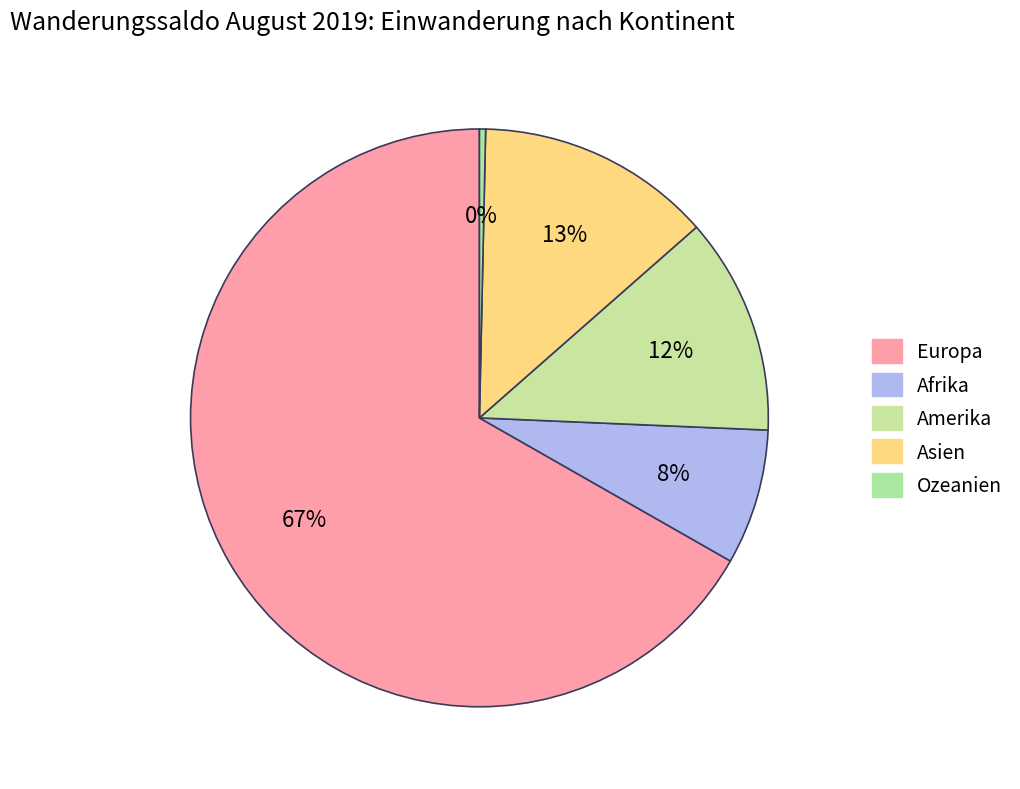

To the nearest percent, what is the combined percentage of Ozeanien and Asien?

14%